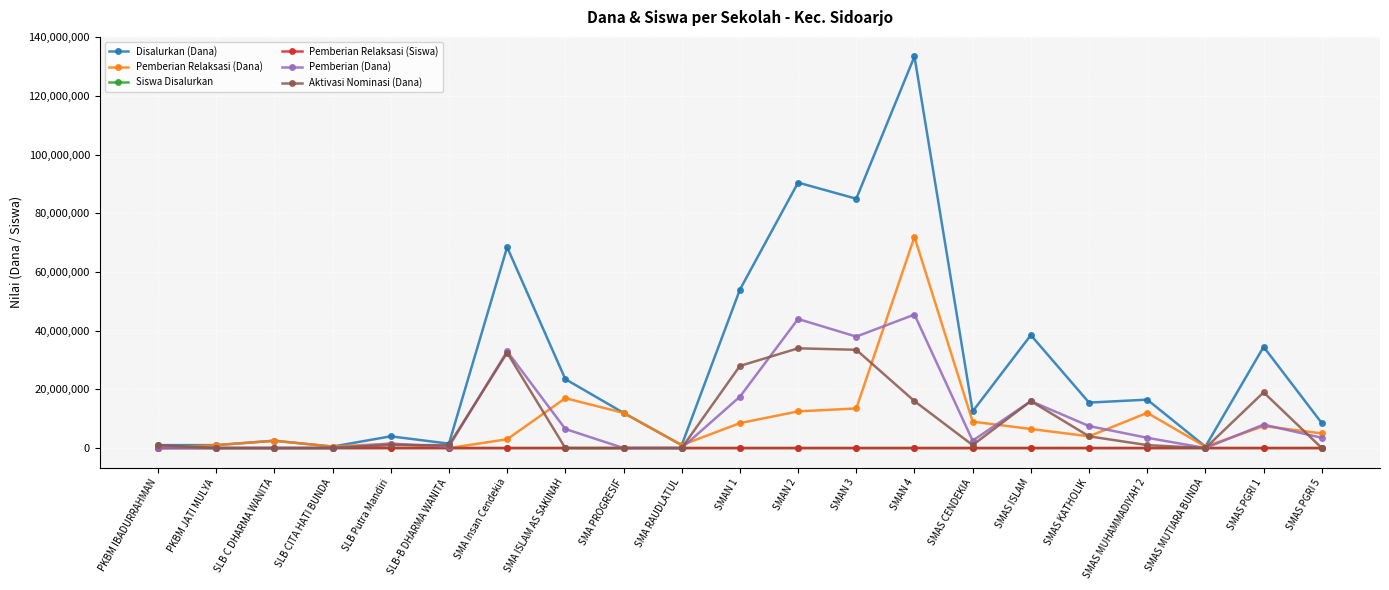

What is the label of the 10th point from the right?

SMAN 2